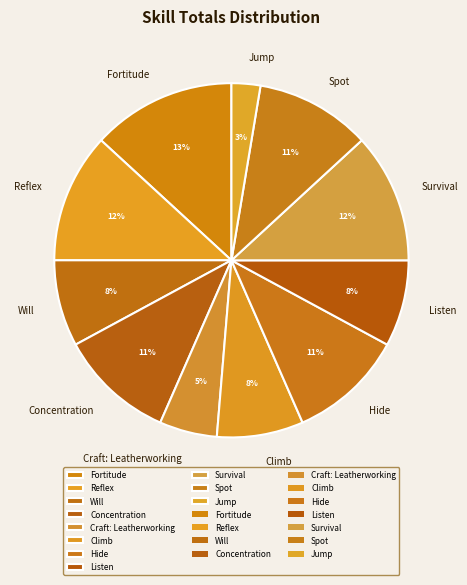

Count the number of slices in the pie.

11